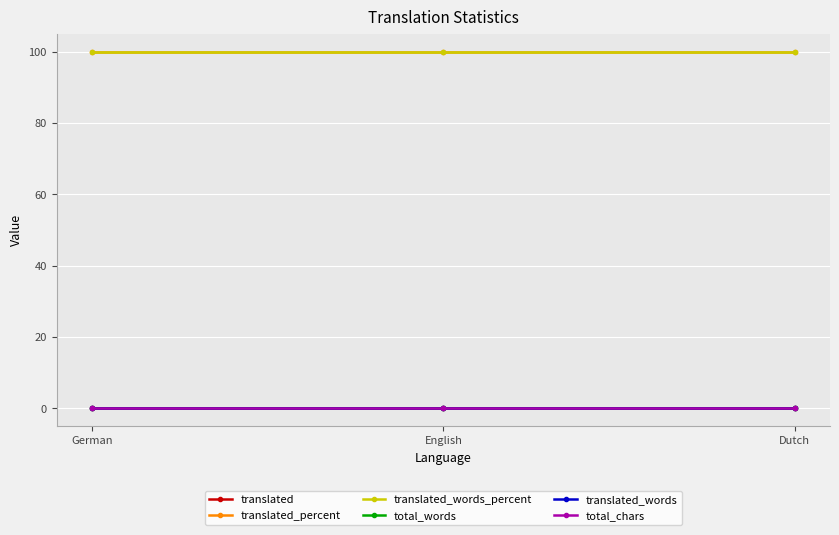

Is this an area chart (filled region under the line)?

No